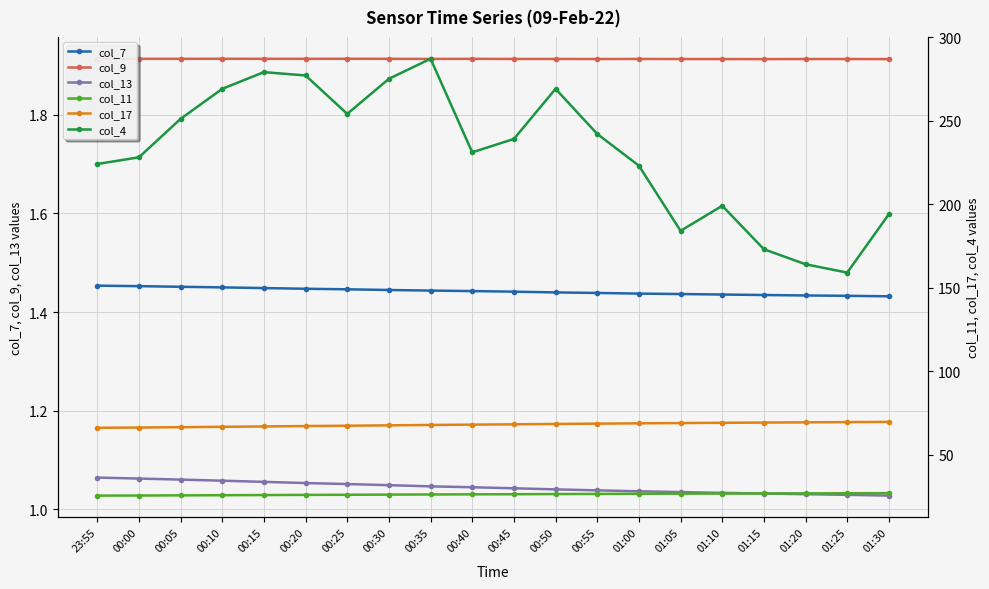

The col_11 series shows 16.5 at 00:00. True or false?

False